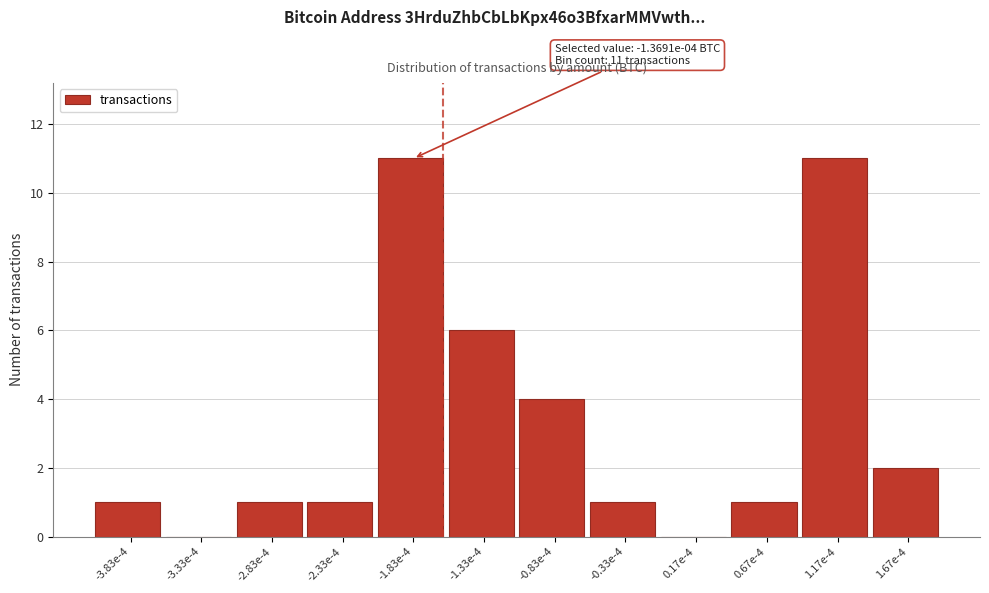

Reading left to right, list all the values displayed in this chart.

-3.83e-4=1	-3.33e-4=0	-2.83e-4=1	-2.33e-4=1	-1.83e-4=11	-1.33e-4=6	-0.83e-4=4	-0.33e-4=1	0.17e-4=0	0.67e-4=1	1.17e-4=11	1.67e-4=2